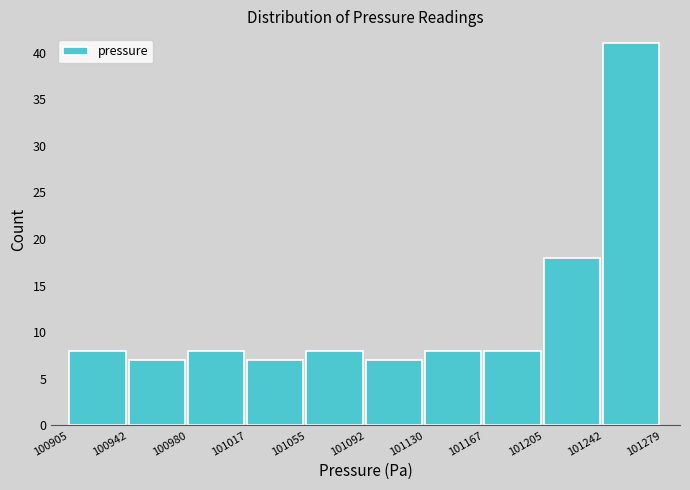

Reading left to right, transcribe this chart: for each bar, give the range it covers on the x-axis and its height. The values are not printed on the chart, so give them approximately, as read against the axis.

100905 to 100942: 8
100942 to 100980: 7
100980 to 101017: 8
101017 to 101055: 7
101055 to 101092: 8
101092 to 101130: 7
101130 to 101167: 8
101167 to 101205: 8
101205 to 101242: 18
101242 to 101279: 41